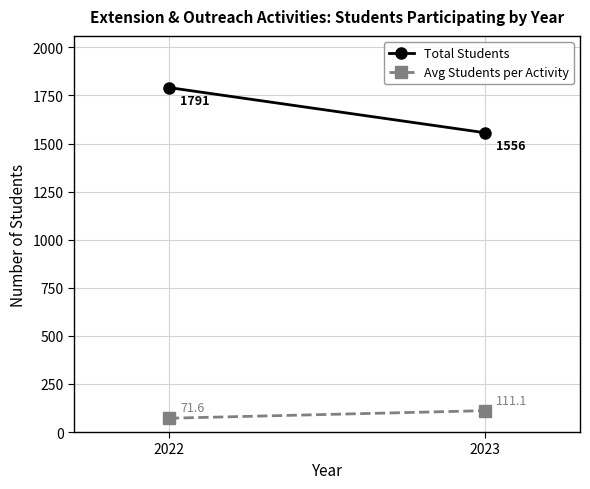

True or false: Avg Students per Activity has a value of 22.9 at 2022.

False